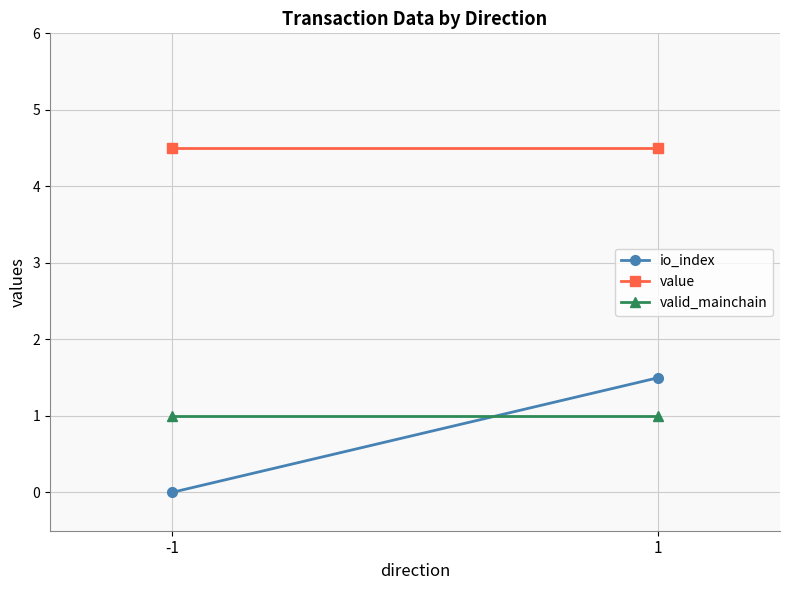

What is the total value across all series at -1?

5.5